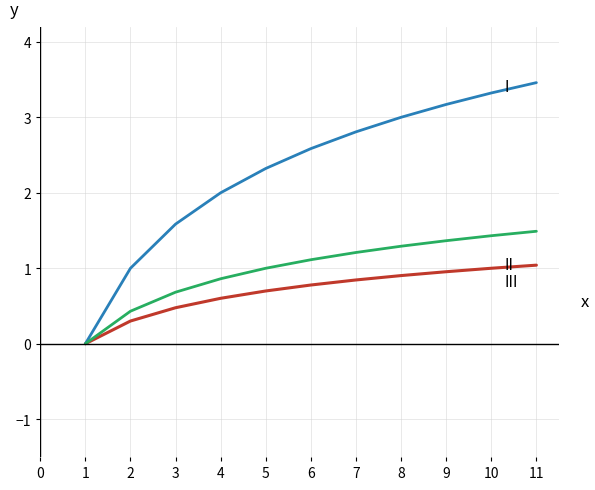

At which category does the chart reach its peak across all series?

11